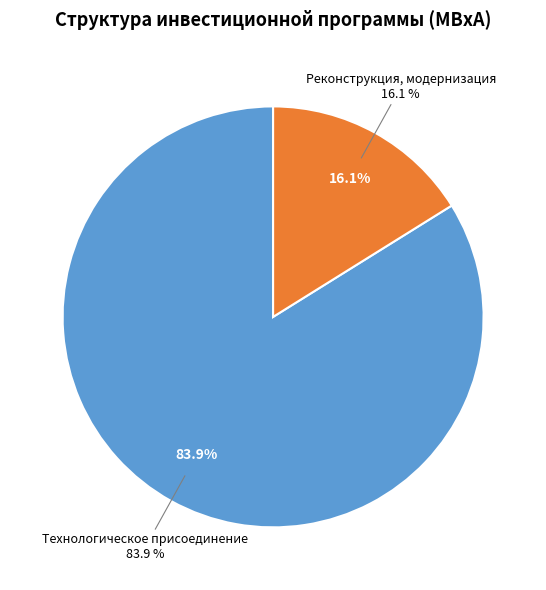

To the nearest percent, what portion does Технологическое присоединение represent?

84%